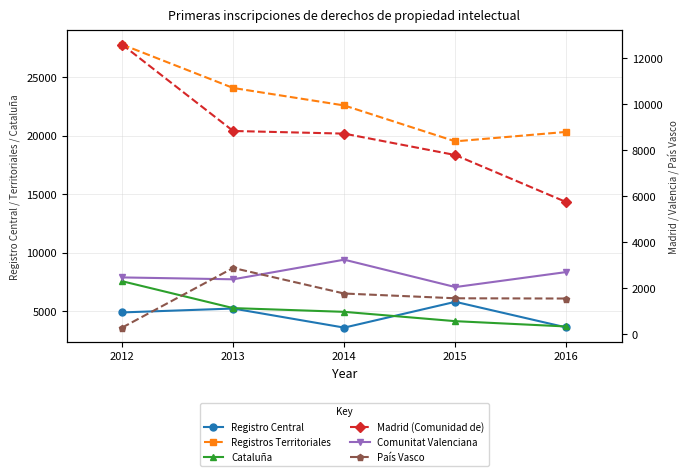

What is the value of the Comunitat Valenciana point at the 4th from the left?

2033